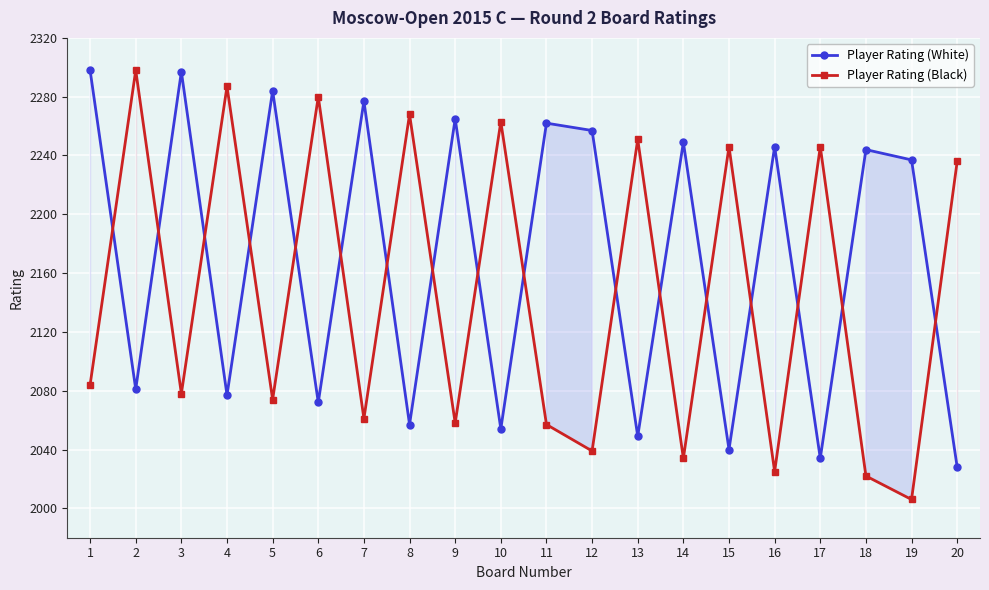

The Player Rating (White) series shows 2265 at 9. True or false?

True